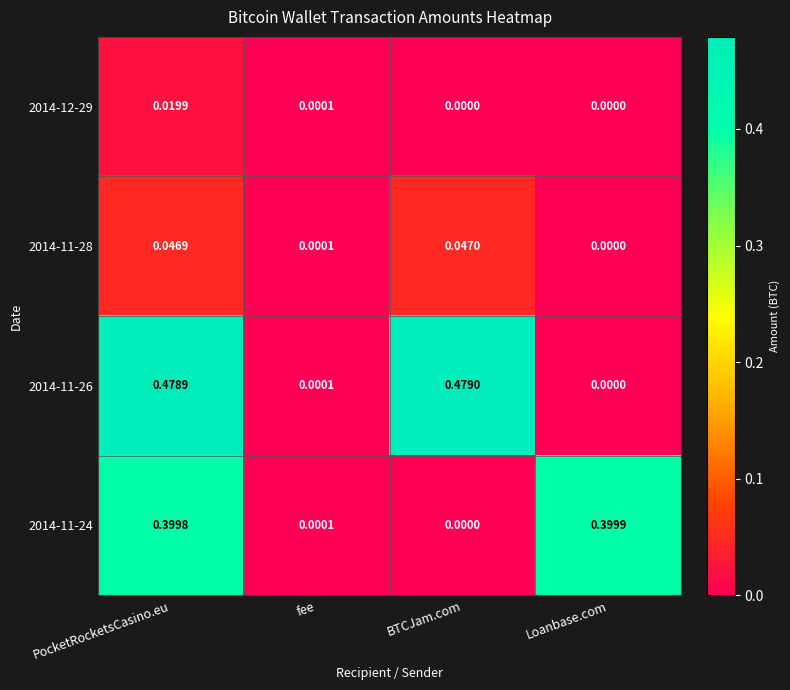

Which category has the highest value in the 2014-11-26 series?

BTCJam.com